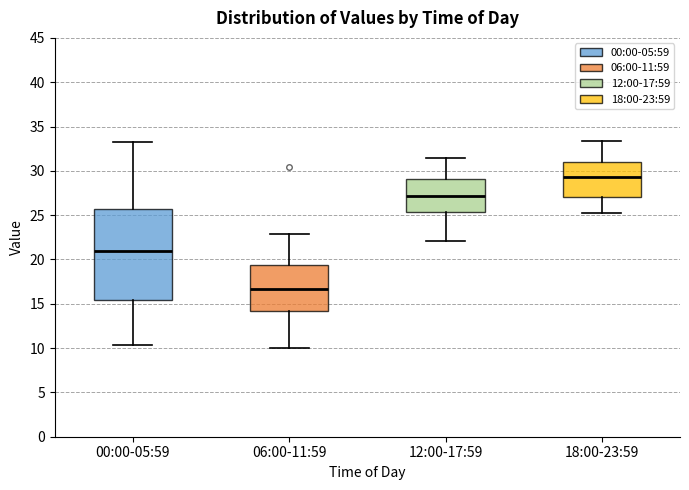

Reading left to right, transcribe this box plot: for each box, give where its median line is, the range the box spans, and where its two whiskers end, as read against the y-axis. The values are not printed on the chart, so give them approximately, as read against the axis.

00:00-05:59: median 21.0, box 15.5 to 25.5, whiskers 10.5 to 33.5
06:00-11:59: median 16.5, box 14.0 to 19.5, whiskers 10.0 to 23.0
12:00-17:59: median 27.0, box 25.5 to 29.0, whiskers 22.0 to 31.5
18:00-23:59: median 29.5, box 27.0 to 31.0, whiskers 25.0 to 33.5